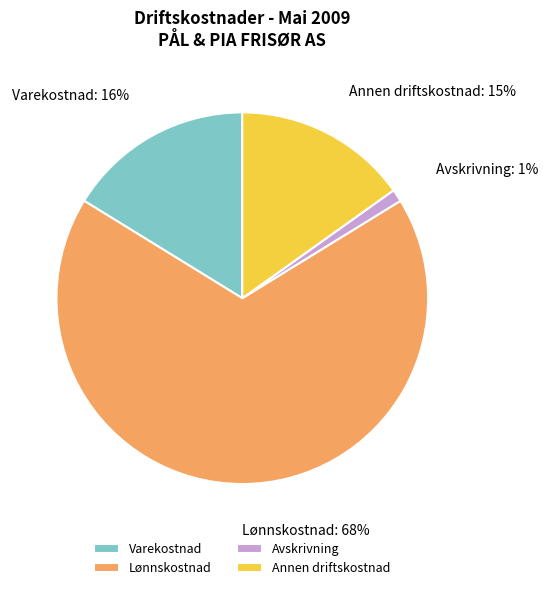

How many slices are in this pie chart?

4